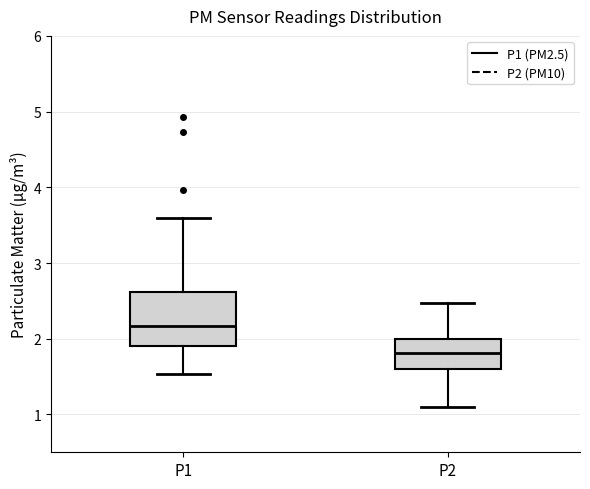

Where does the lower whisker of the box for P2 end on the y-axis? The values are not printed on the chart, so give them approximately, as read against the axis.

1.1